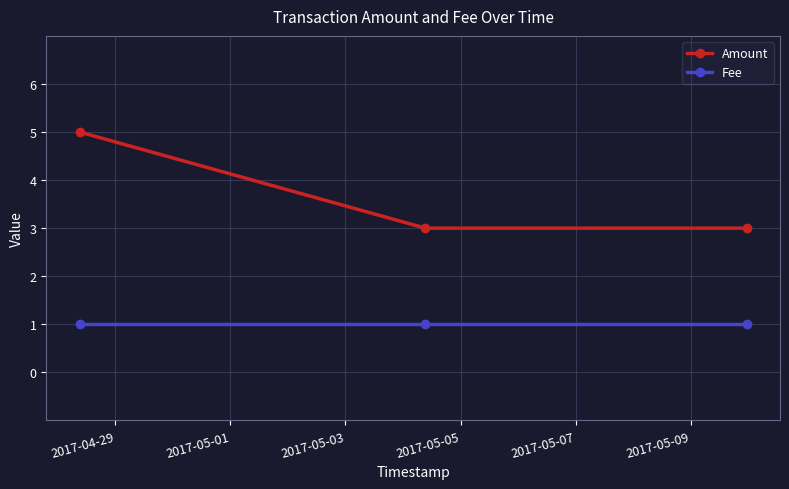

What are all the series names shown in the legend?

Amount, Fee